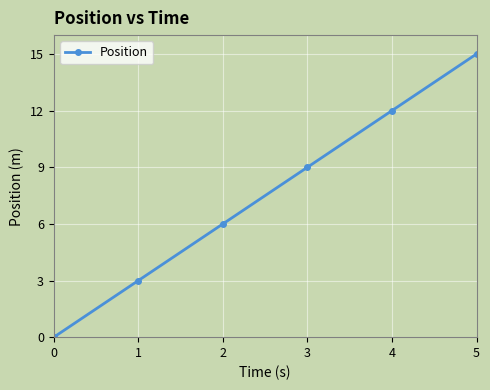

Between 3 and 0, which is larger?

3